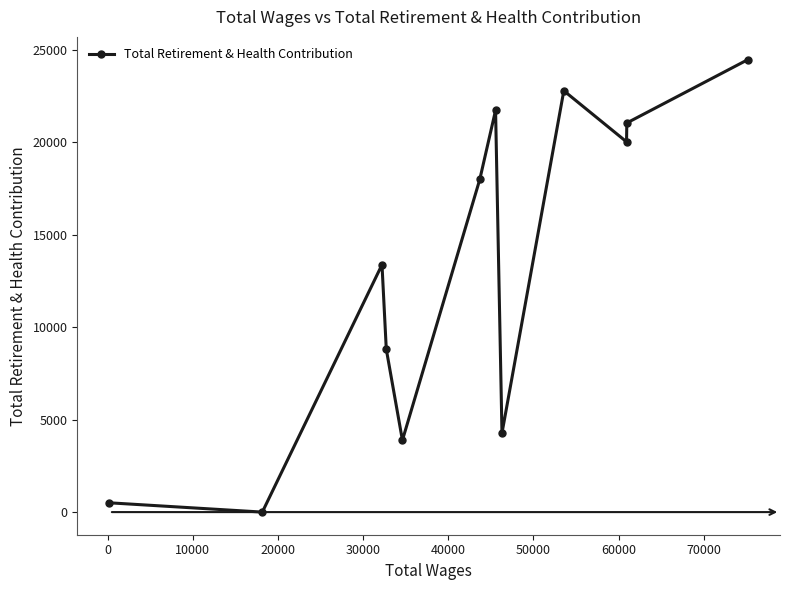

True or false: there are more than 2 points higher than both neighbors.

True